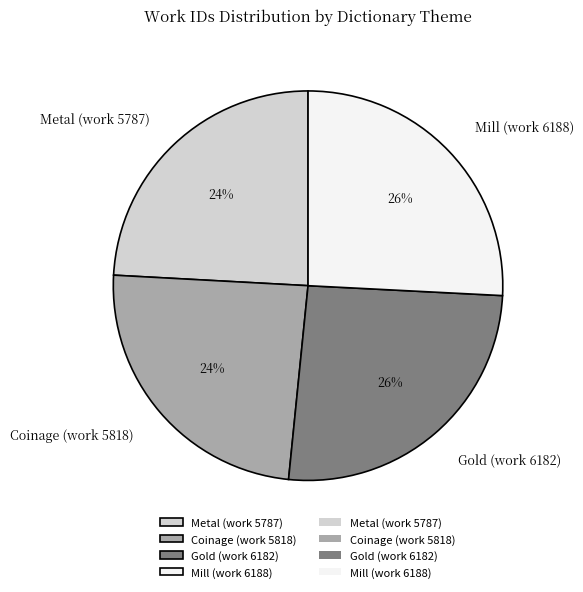

True or false: Coinage (work 5818) accounts for 24% of the total.

True